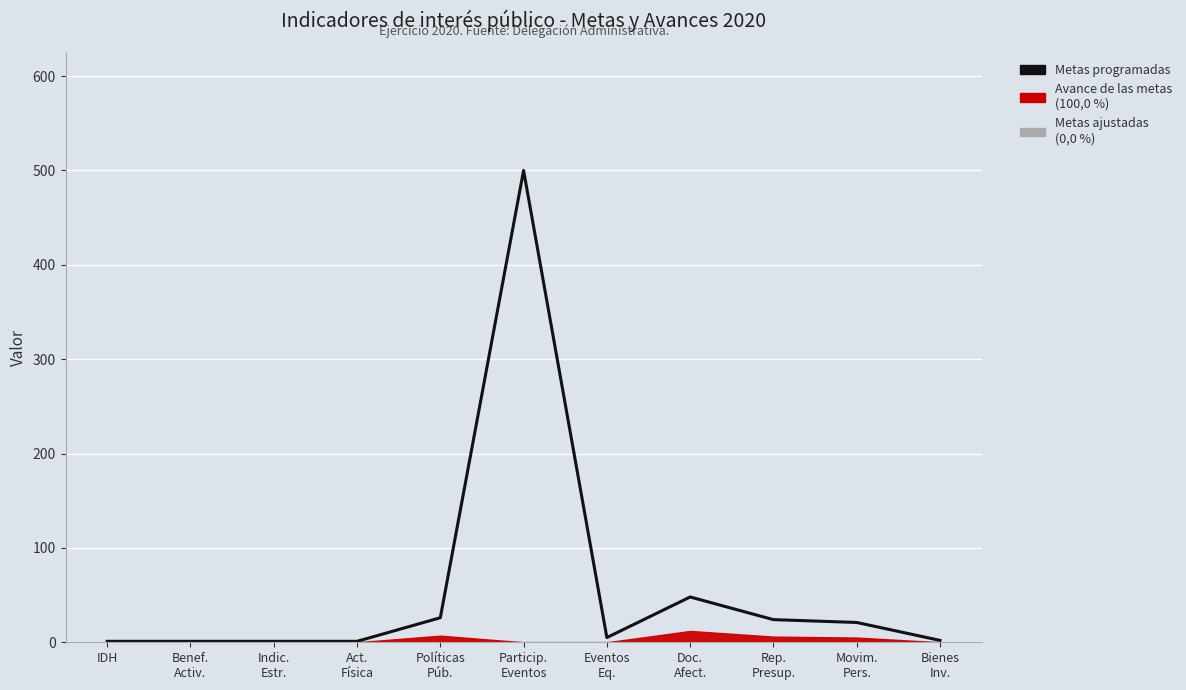

Reading left to right, transcribe all the data shown in this chart.

1	1	1	1	26	500	5	48	24	21	2